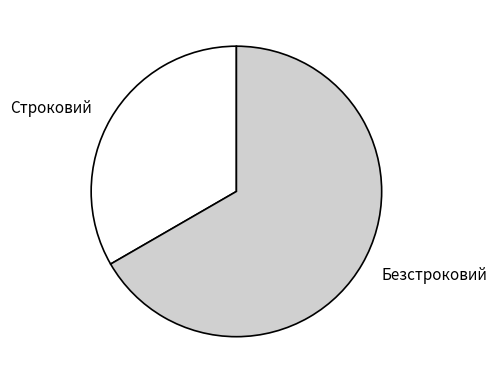

What is the ratio of the value at Строковий to the value at Безстроковий?

0.5